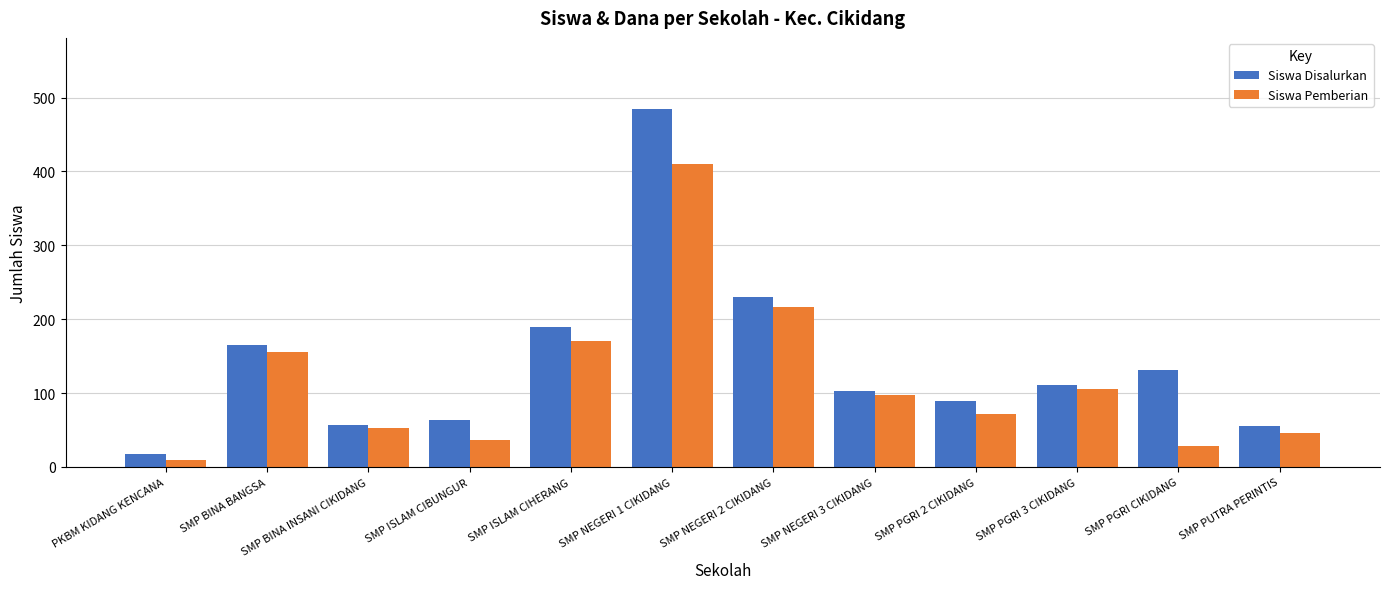

How many values in the Siswa Disalurkan series are below 111?

6